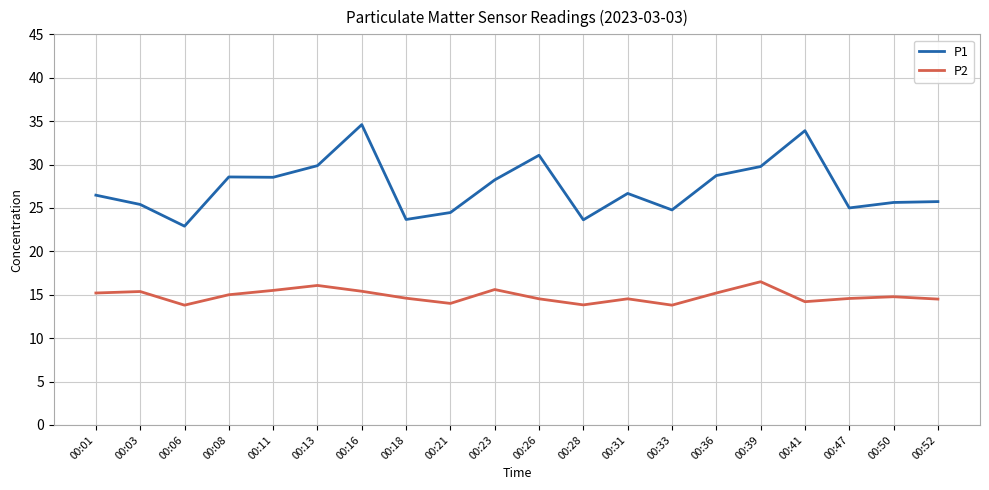

What is the sum of all P1 values?

547.6